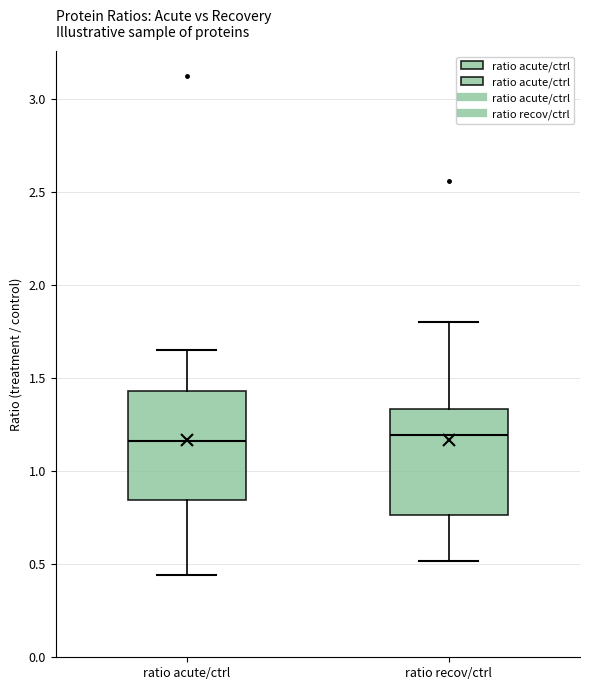

Where does the lower whisker of the box for ratio acute/ctrl end on the y-axis? The values are not printed on the chart, so give them approximately, as read against the axis.

0.45